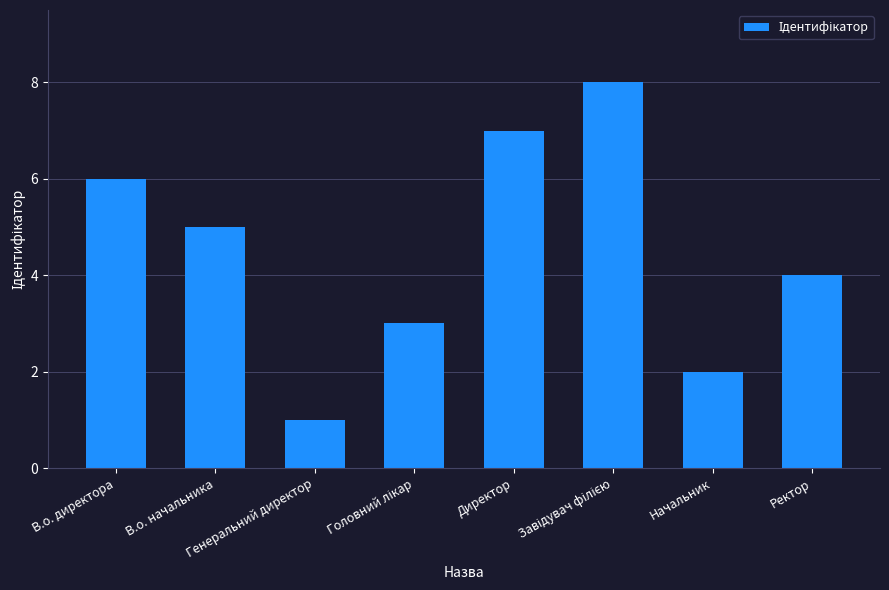

What is the difference between the second highest and second lowest values?

5